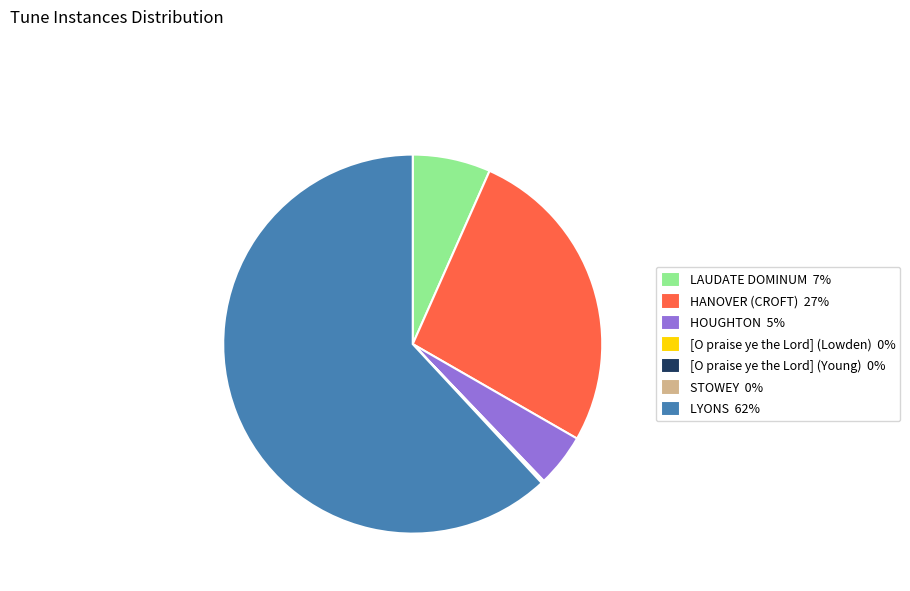

Does LYONS 62% represent more than half of the total?

Yes